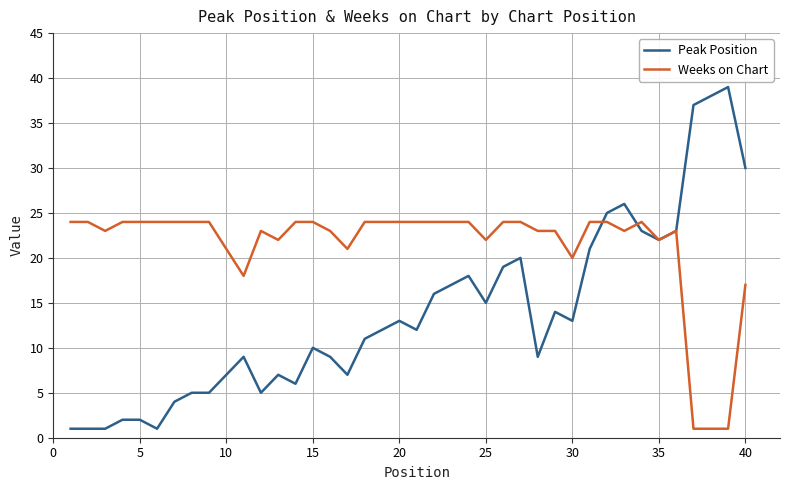

List the series in order of their peak value, highest first.

Peak Position, Weeks on Chart